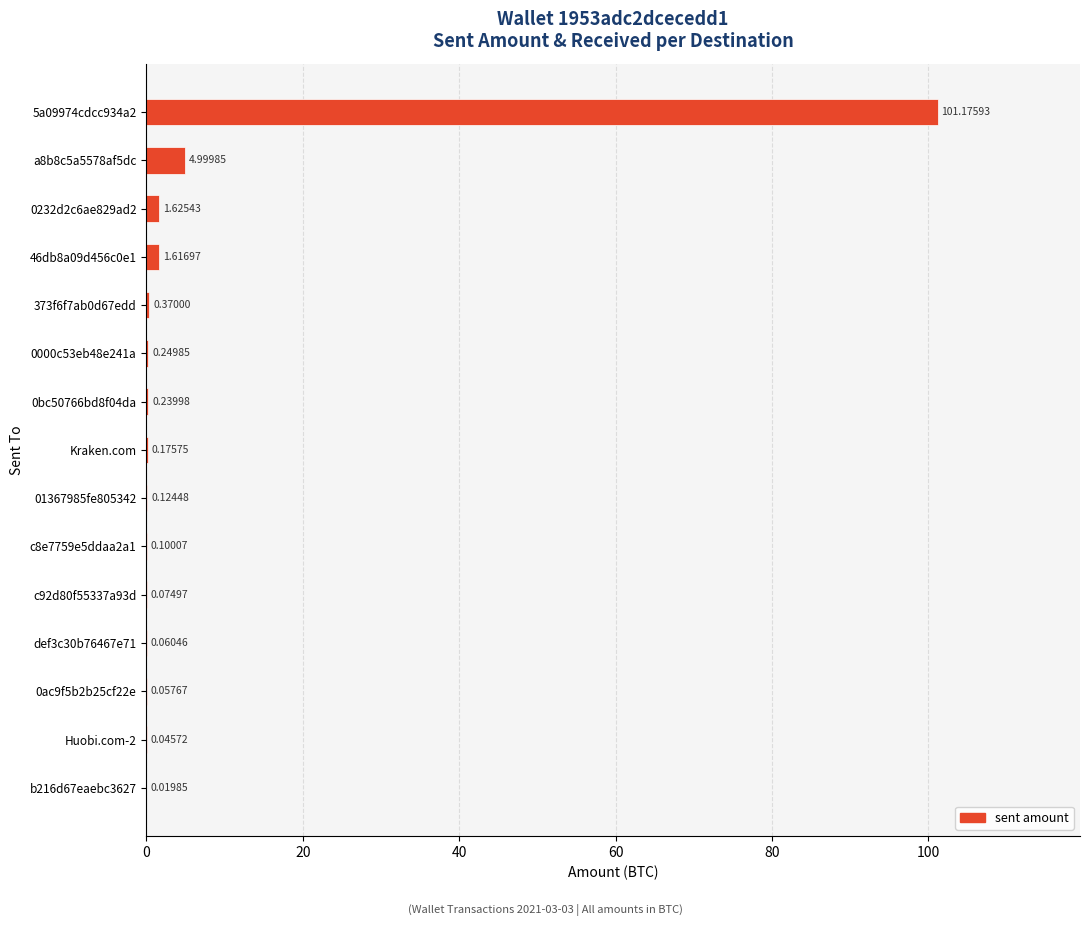

What is the change in value from 5a09974cdcc934a2 to 0000c53eb48e241a?

-100.9